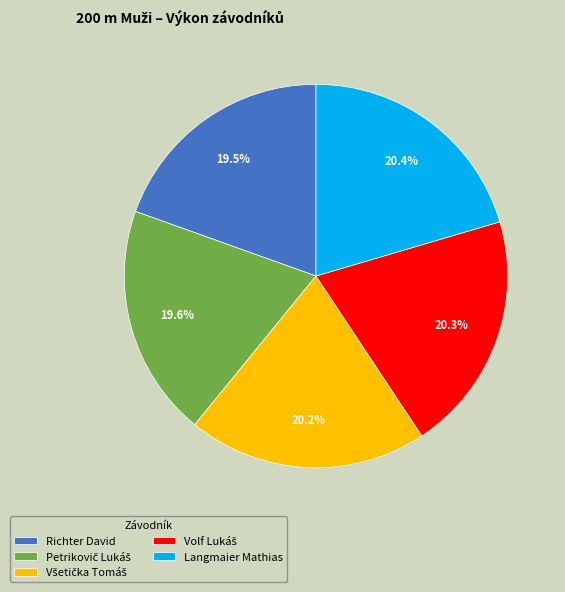

What portion of the pie excludes Richter David?

80.5%